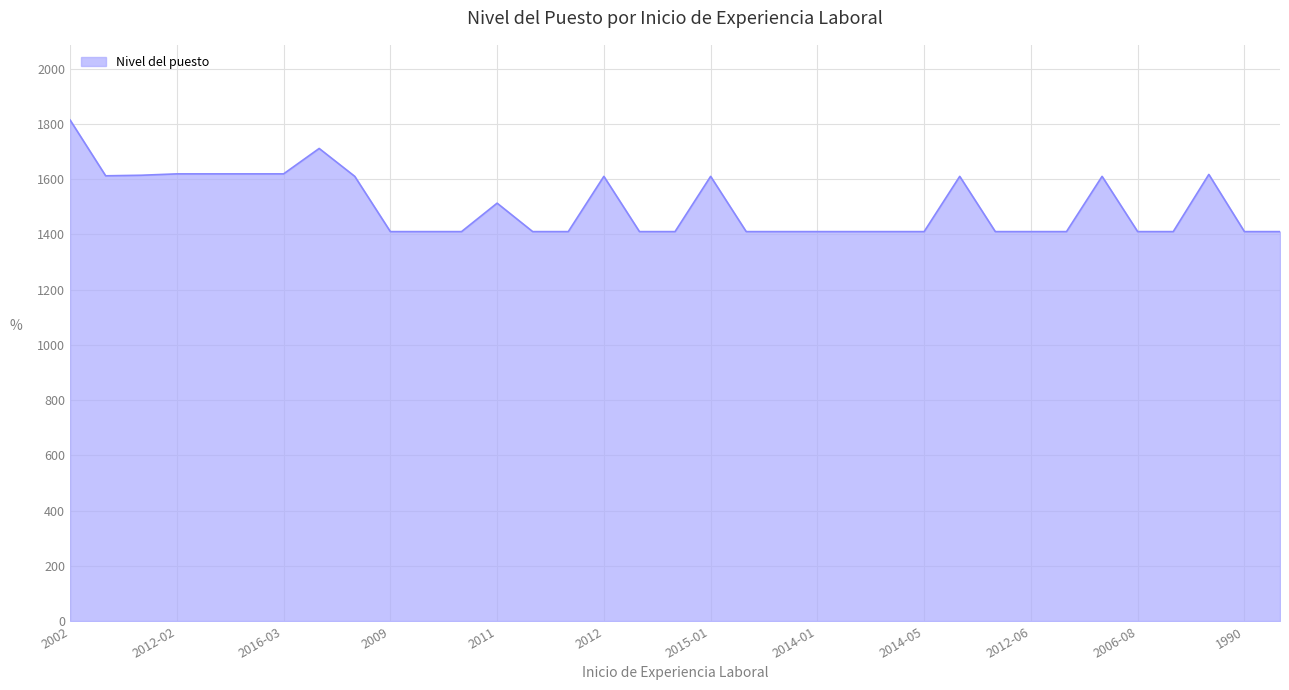

What is the greatest value displayed?

1814